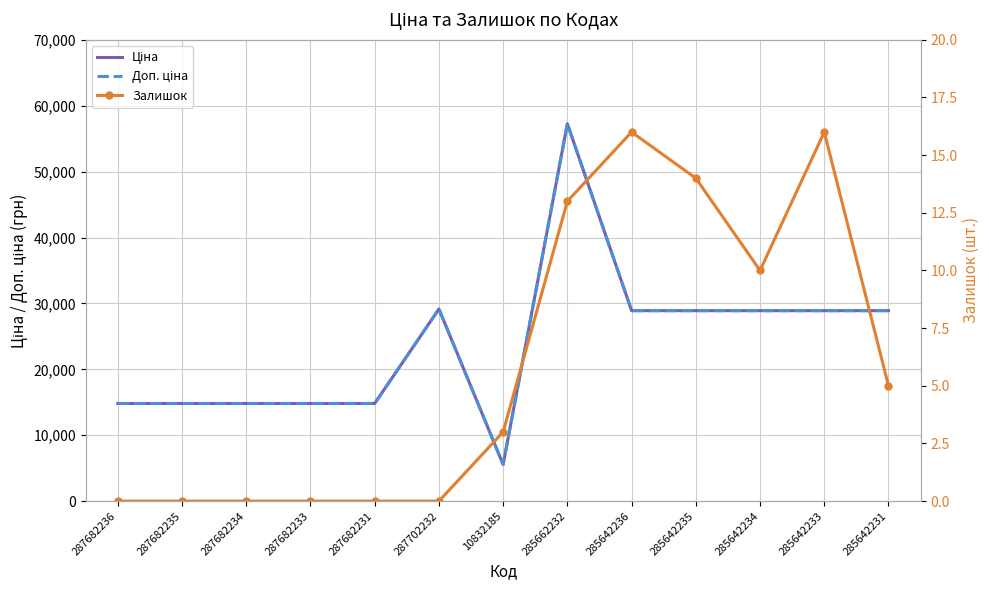

The Ціна series shows 29152.3 at 287702232. True or false?

True